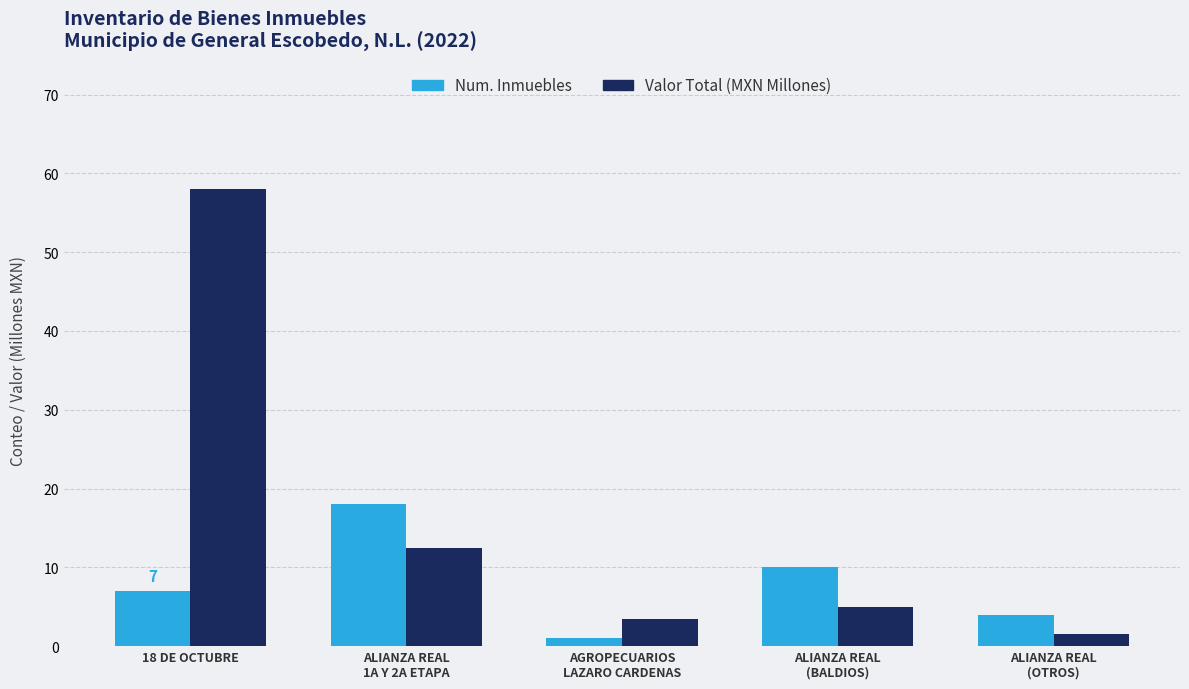

What is the highest value of the Valor Total (MXN Millones) series?

58.0